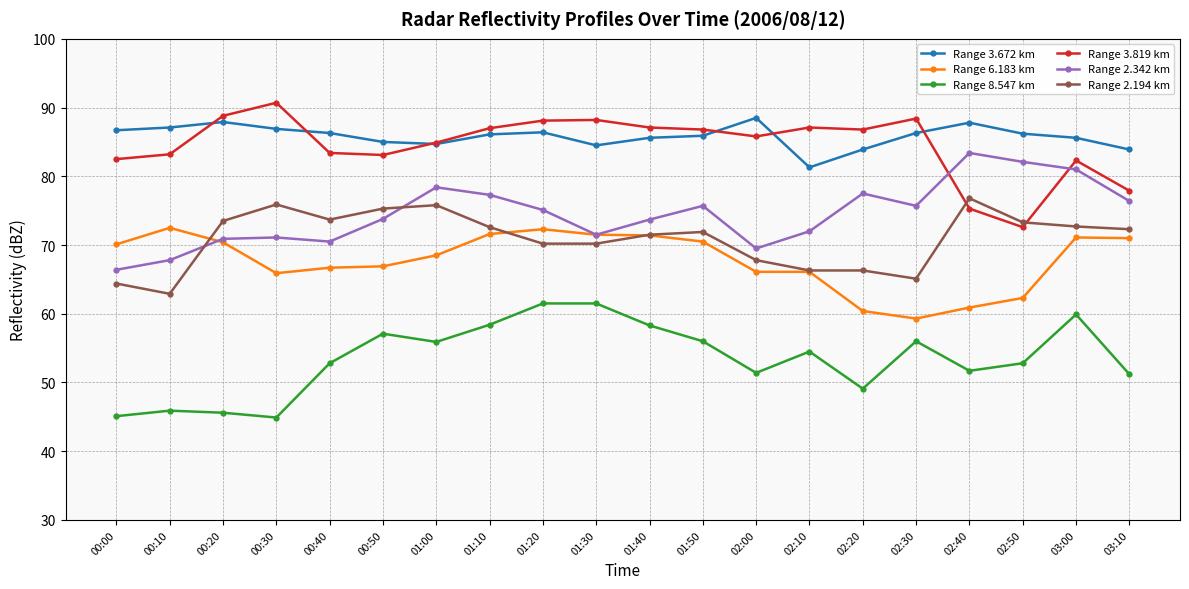

What is the total value across all series at 00:00?

415.2